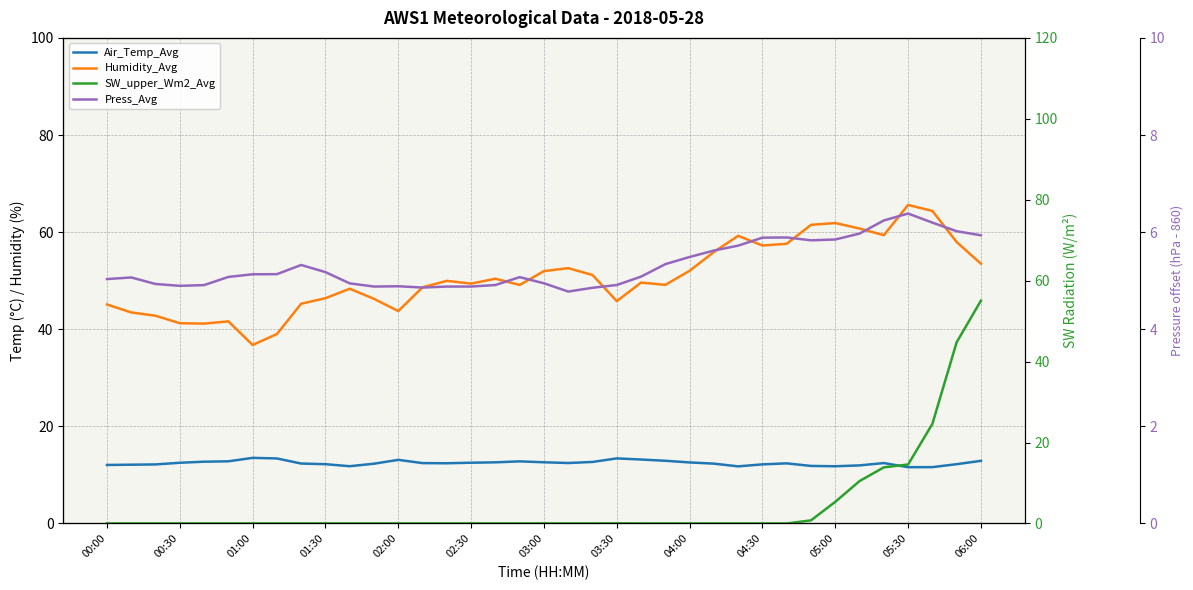

Which series changed the most between 03:00 and 05:00?

Humidity_Avg